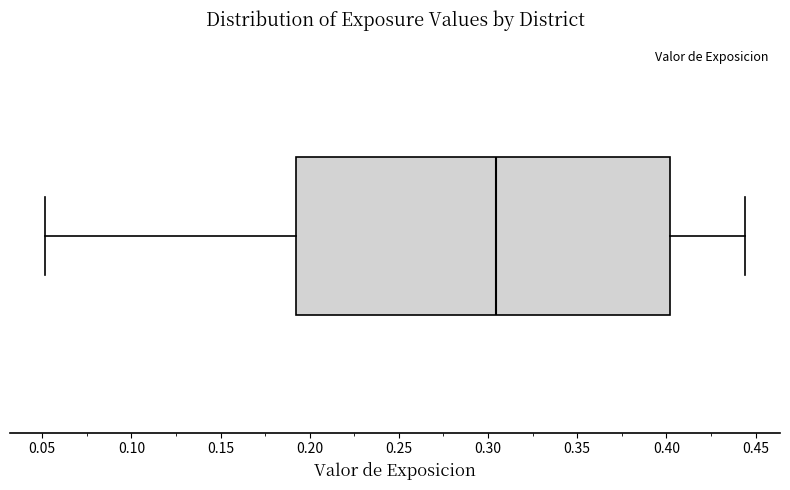

Where is the left edge of the box on the x-axis? The values are not printed on the chart, so give them approximately, as read against the axis.

0.195